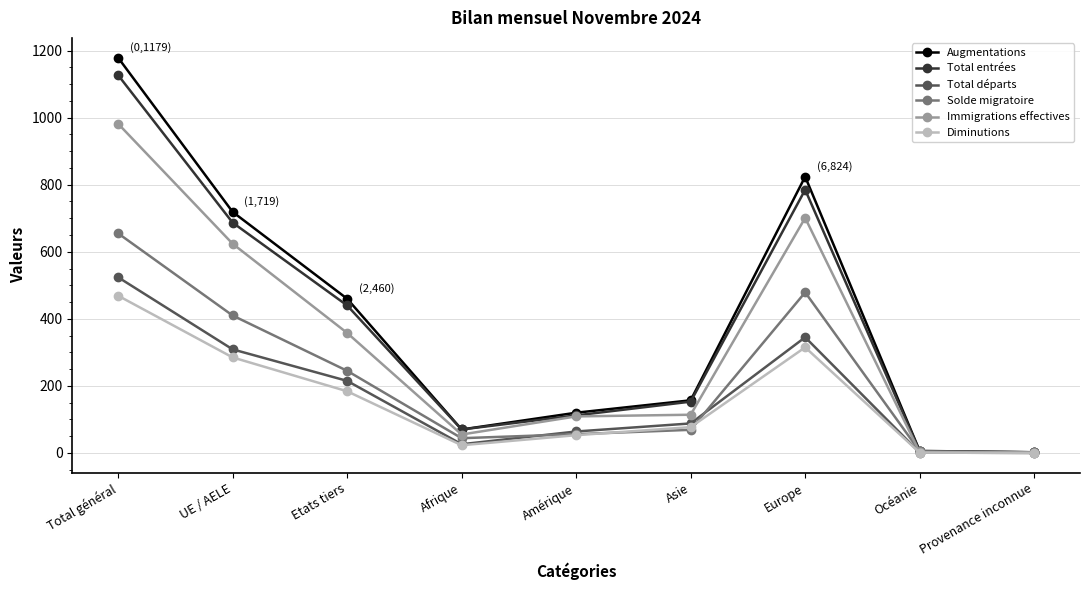

How many lines are shown in the chart?

6